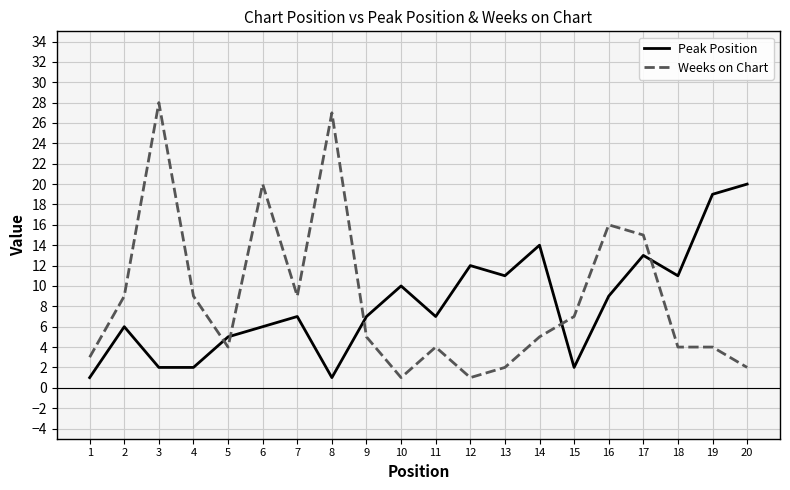

List the series in order of their peak value, highest first.

Weeks on Chart, Peak Position